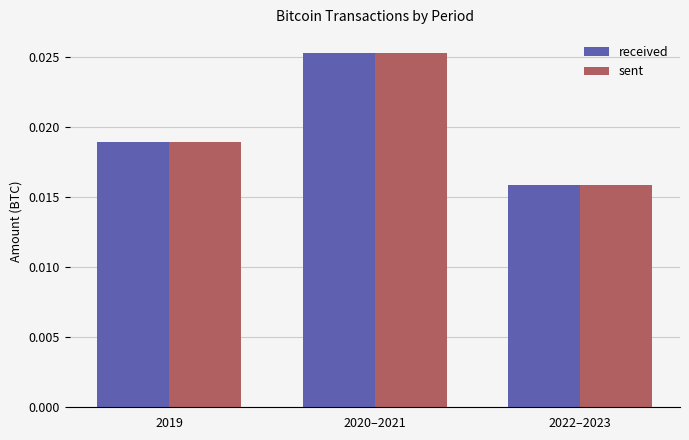

Which category has the highest value across all series?

2020–2021